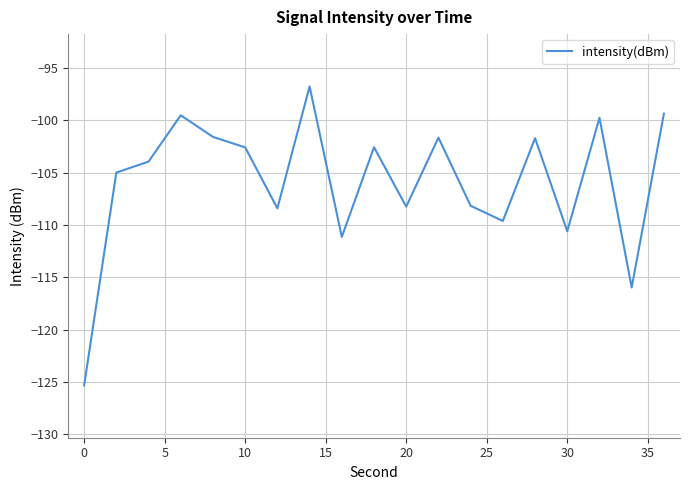

What is the maximum value shown in the chart?

-96.8